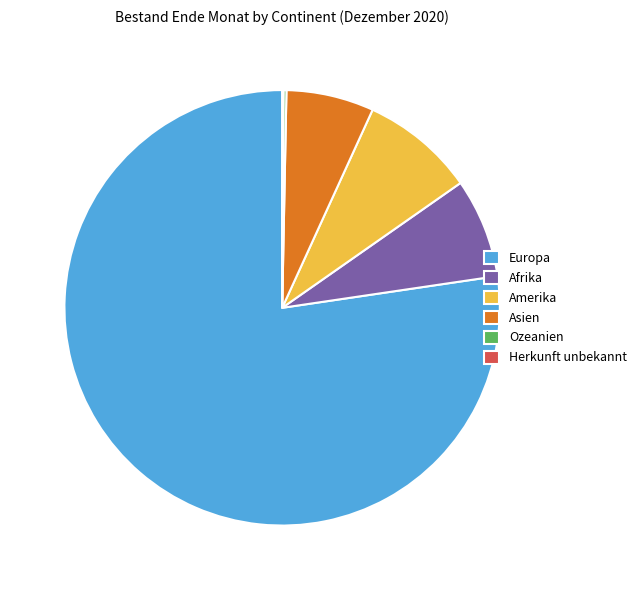

True or false: Europa accounts for 70% of the total.

False